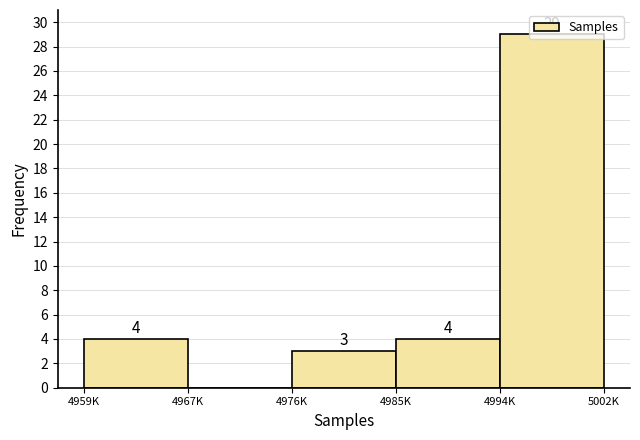

What is the greatest value displayed?

29